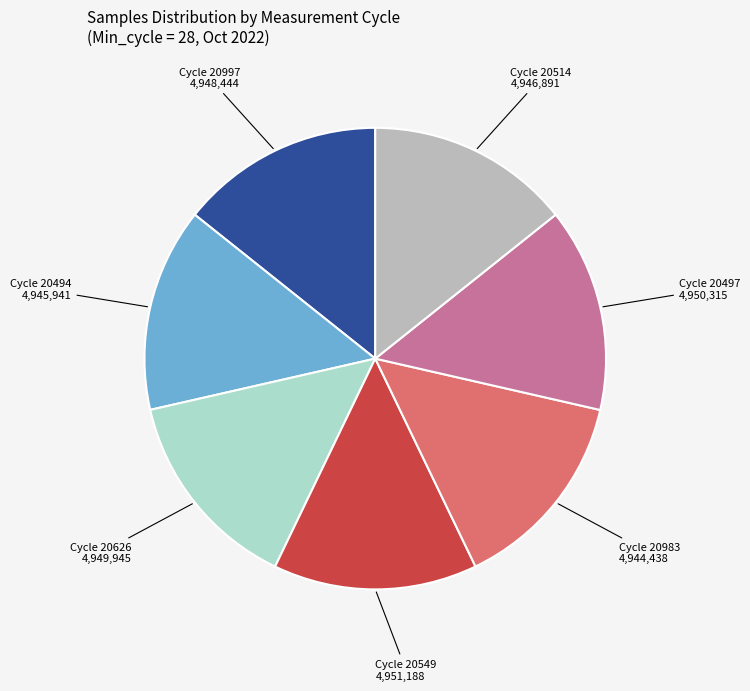

Is there any slice that represents more than half of the pie?

No